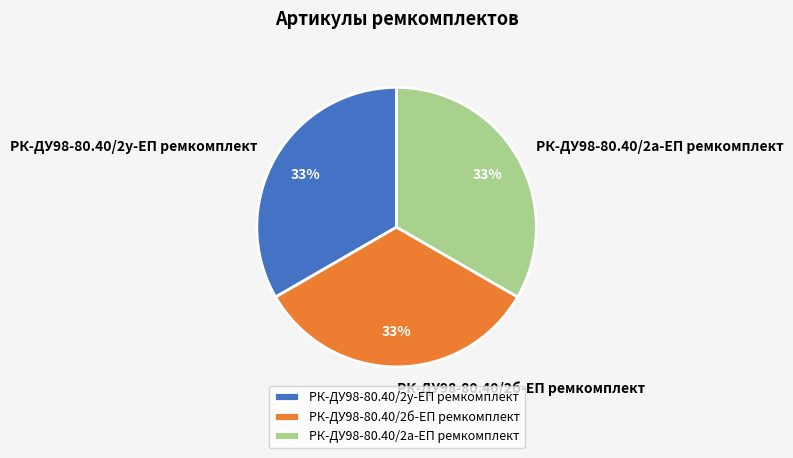

What percentage is the РК-ДУ98-80.40/2б-ЕП ремкомплект slice, to the nearest percent?

33%